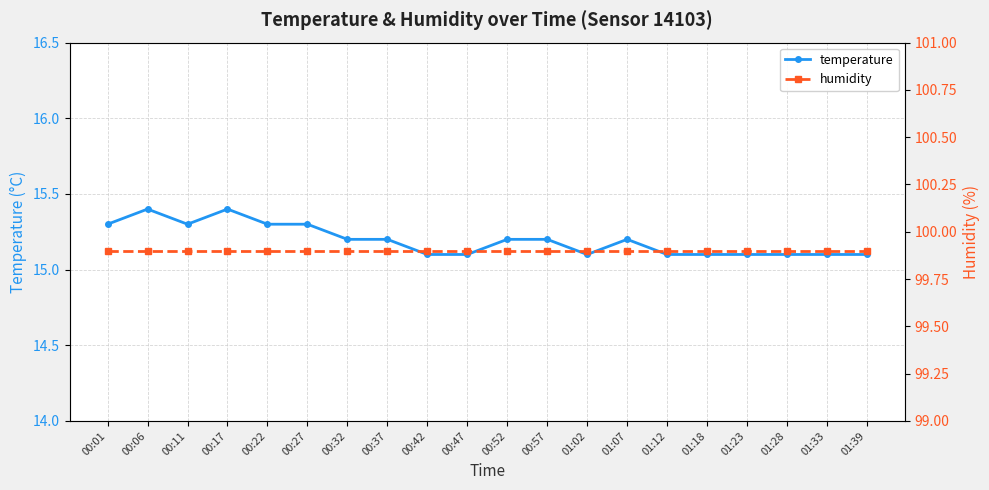

True or false: humidity and temperature cross at least once.

False